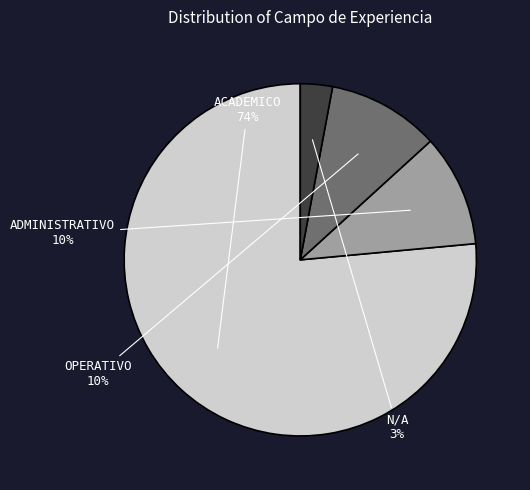

Is there a majority slice in this chart?

Yes